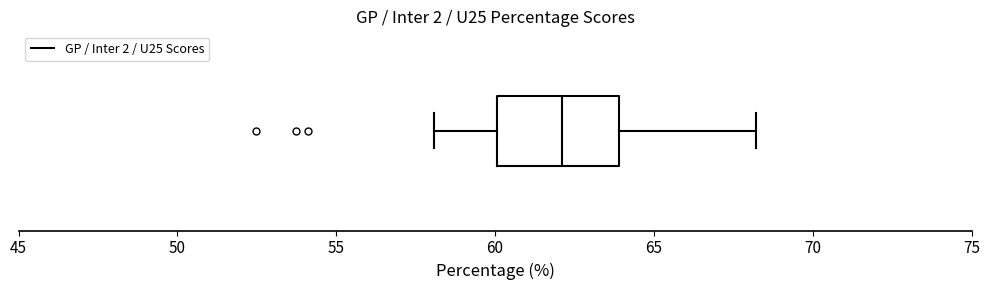

Read this box plot against the x-axis: the position of the median line, the range covered by the box, and the ends of both whiskers. The values are not printed on the chart, so give them approximately, as read against the axis.

median 62, box 60 to 64, whiskers 58 to 68